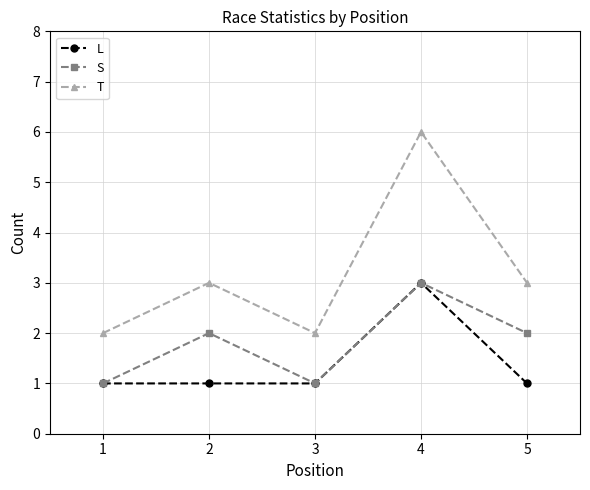

At which label does T reach its peak?

4